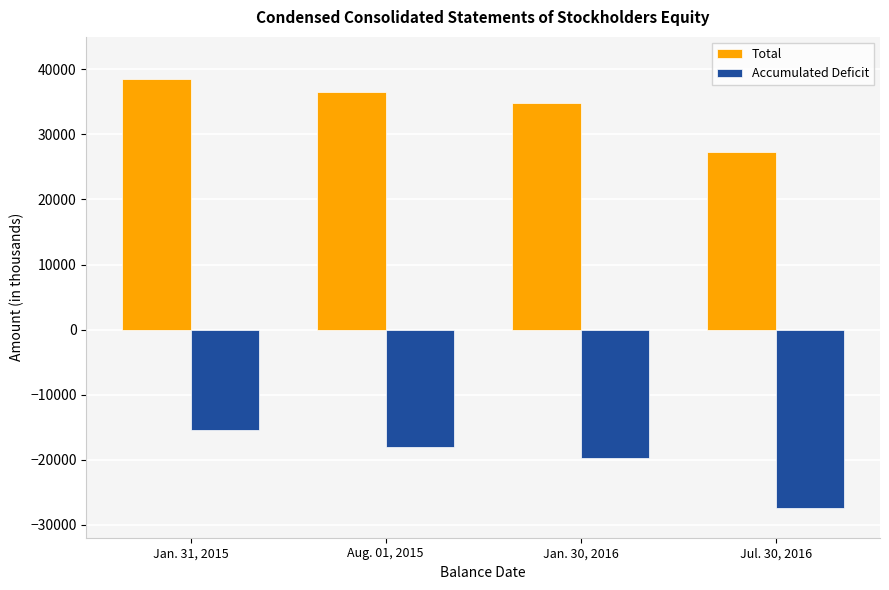

Which series has the largest total across all categories?

Total